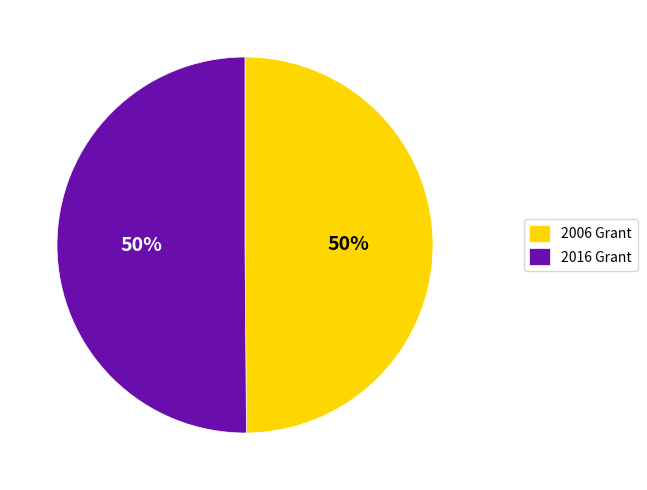

What is the ratio of the value at 2006 Grant to the value at 2016 Grant?

1.0